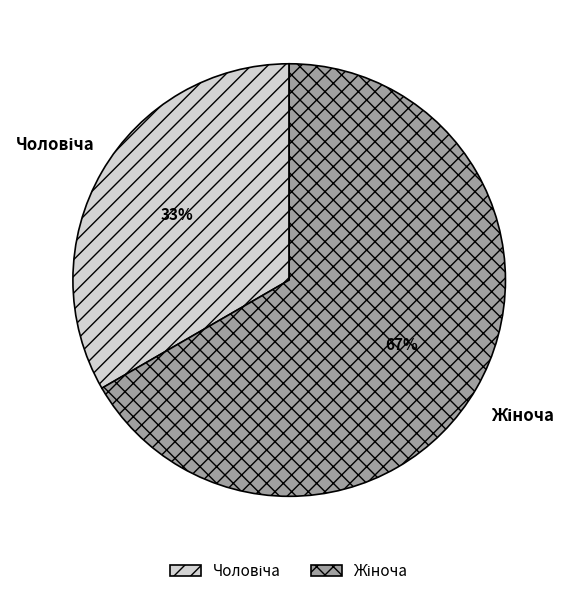

Is there a majority slice in this chart?

Yes